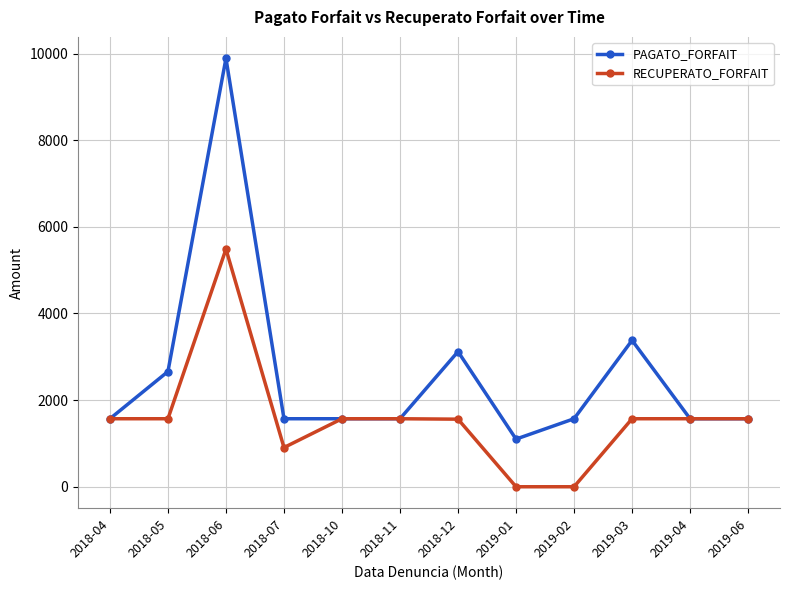

The value of RECUPERATO_FORFAIT at 2019-03 is 2449. True or false?

False